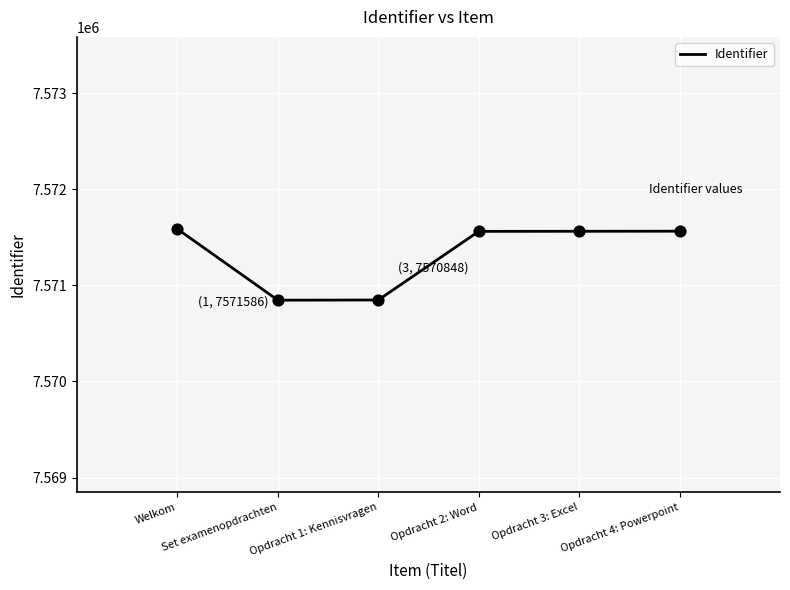

What is the change in value from Opdracht 2: Word to Opdracht 4: Powerpoint?

+2